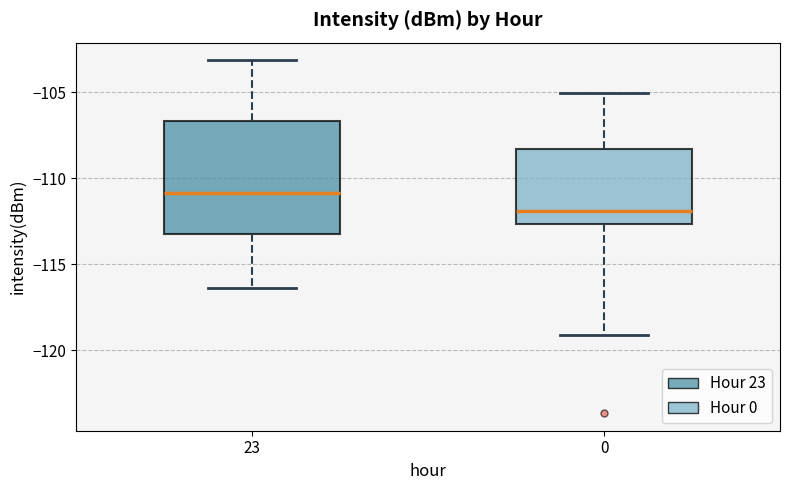

Reading left to right, transcribe this box plot: for each box, give where its median line is, the range the box spans, and where its two whiskers end, as read against the y-axis. The values are not printed on the chart, so give them approximately, as read against the axis.

23: median -111.0, box -113.0 to -106.5, whiskers -116.5 to -103.0
0: median -112.0, box -112.5 to -108.5, whiskers -119.0 to -105.0